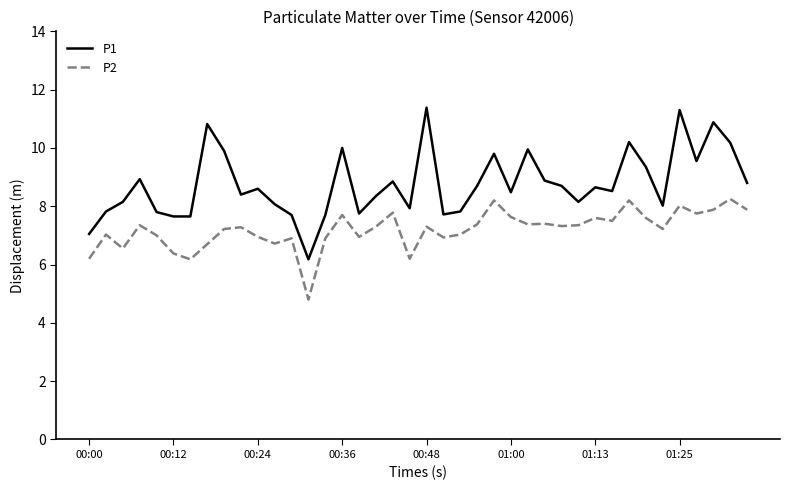

Rank the series by their average value, from lowest to highest.

P2, P1